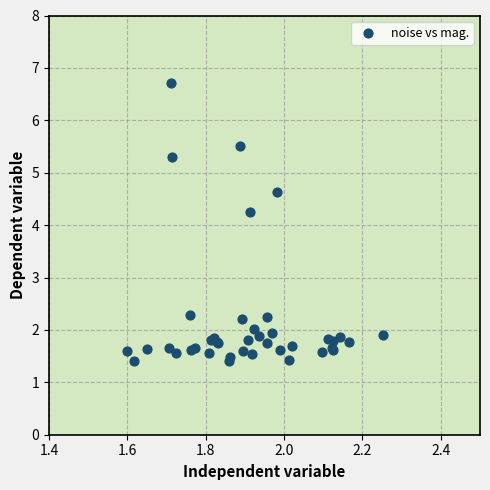

What Y value in the scatter plot is closest to 4?

4.3